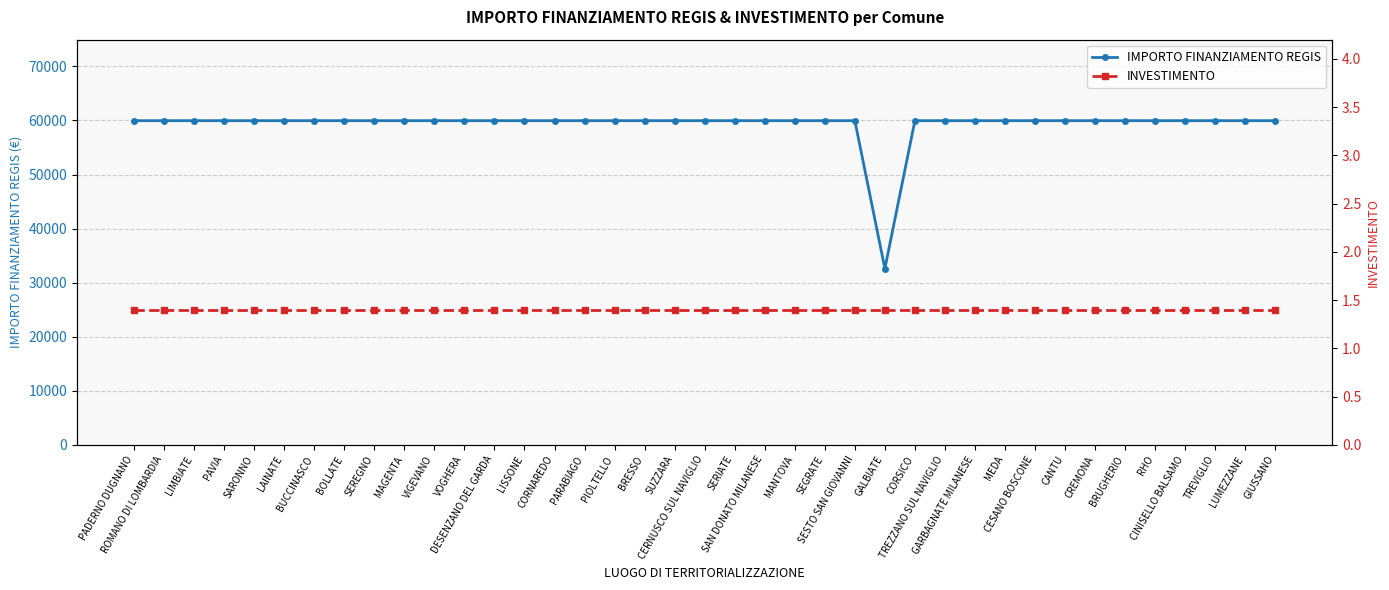

What is the label of the 27th point from the right?

DESENZANO DEL GARDA